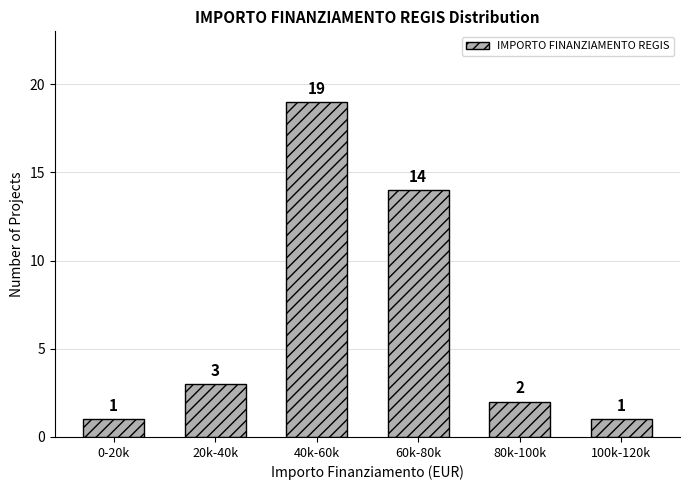

Reading right to left, extract all data points from this chart.

100k-120k=1	80k-100k=2	60k-80k=14	40k-60k=19	20k-40k=3	0-20k=1